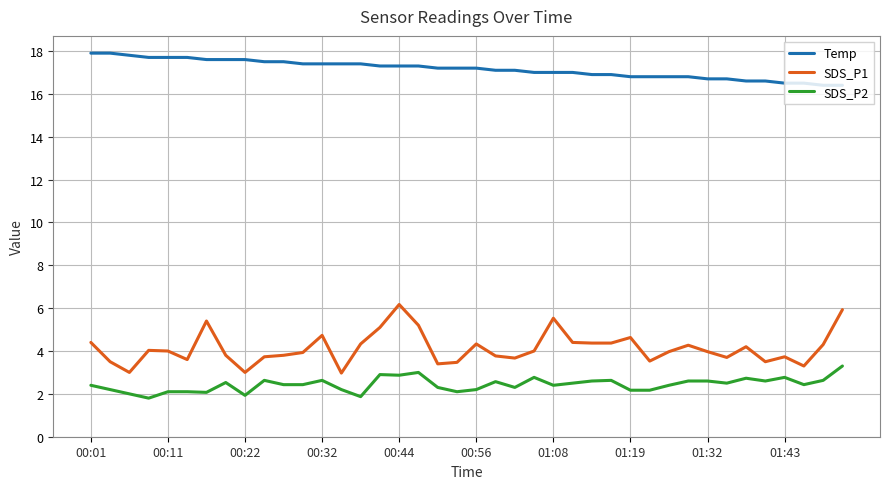

What is the greatest value displayed?

17.9